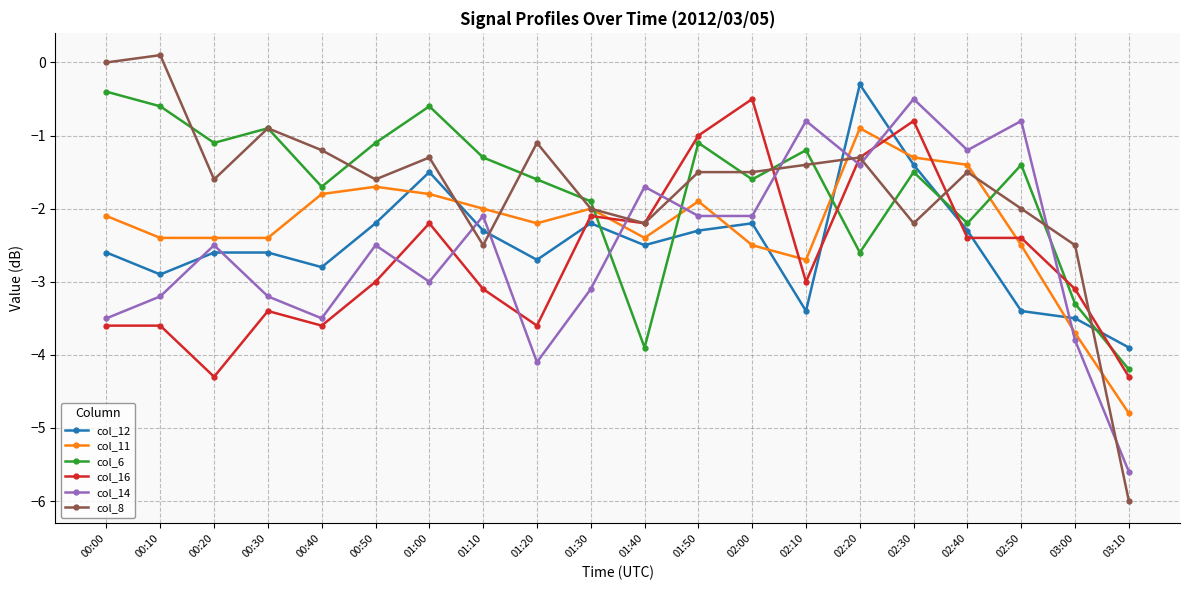

What is the difference between the highest and lowest values at 00:10?

3.7